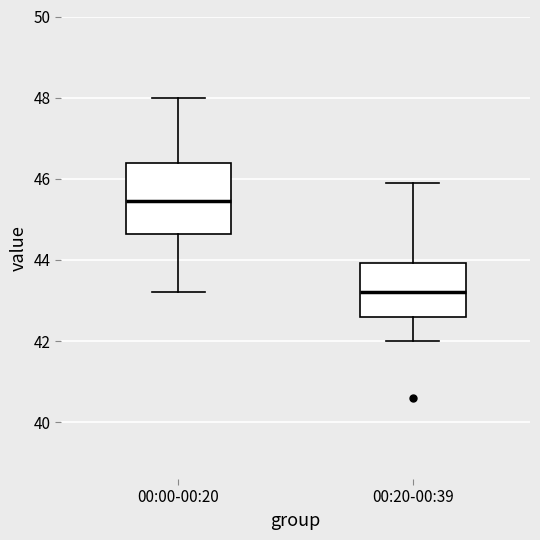

Reading left to right, read every box against the y-axis: the position of its median line, the range the box covers, and the ends of its whiskers. The values are not printed on the chart, so give them approximately, as read against the axis.

00:00-00:20: median 45.4, box 44.6 to 46.4, whiskers 43.2 to 48.0
00:20-00:39: median 43.2, box 42.6 to 44.0, whiskers 42.0 to 46.0